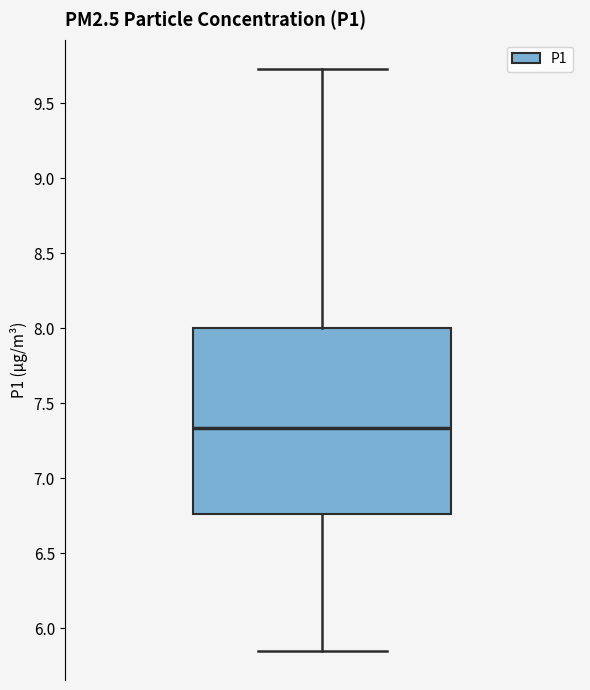

Read this box plot against the y-axis: the position of the median line, the range covered by the box, and the ends of both whiskers. The values are not printed on the chart, so give them approximately, as read against the axis.

median 7.35, box 6.75 to 8.00, whiskers 5.85 to 9.75